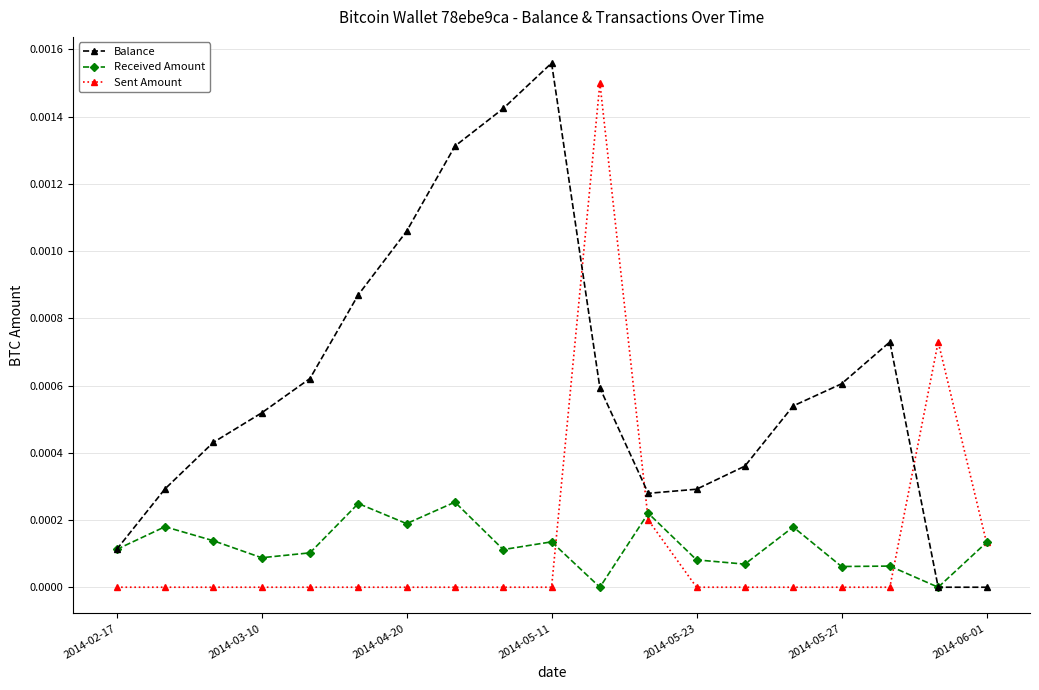

True or false: Sent Amount has more than 0 points higher than both neighbors.

True